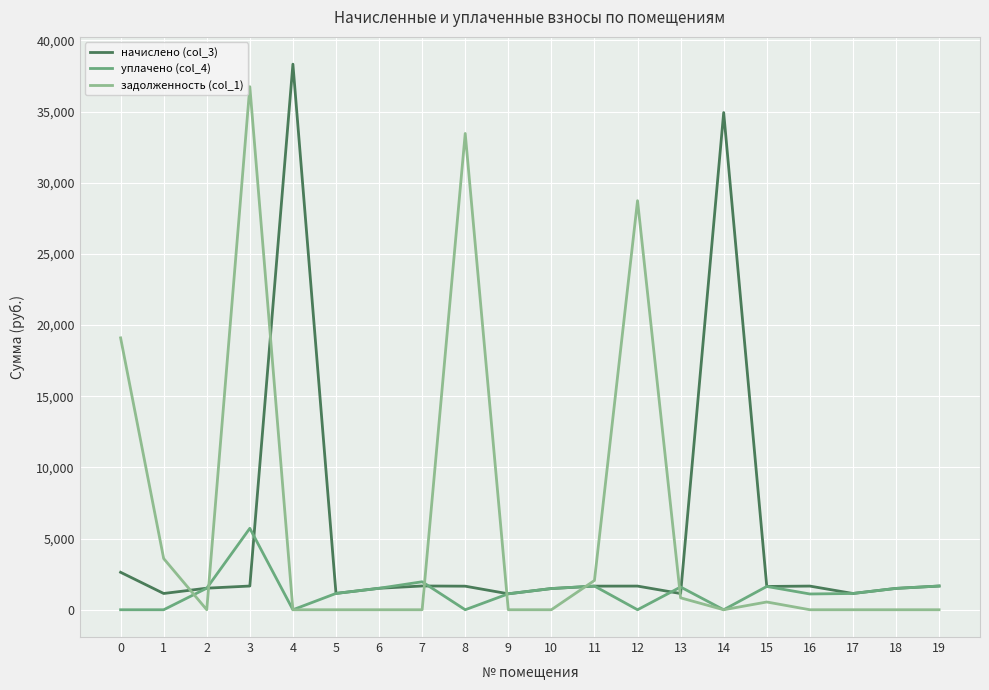

What are all the series names shown in the legend?

начислено (col_3), уплачено (col_4), задолженность (col_1)